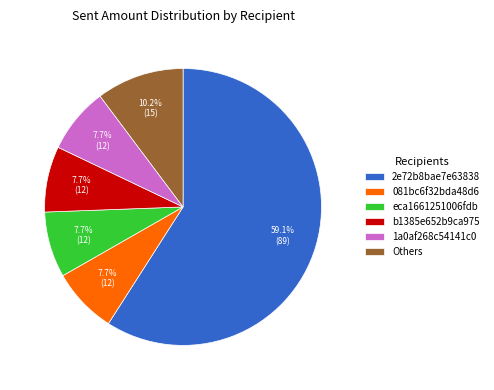

To the nearest percent, what percentage of the pie is eca1661251006fdb?

8%